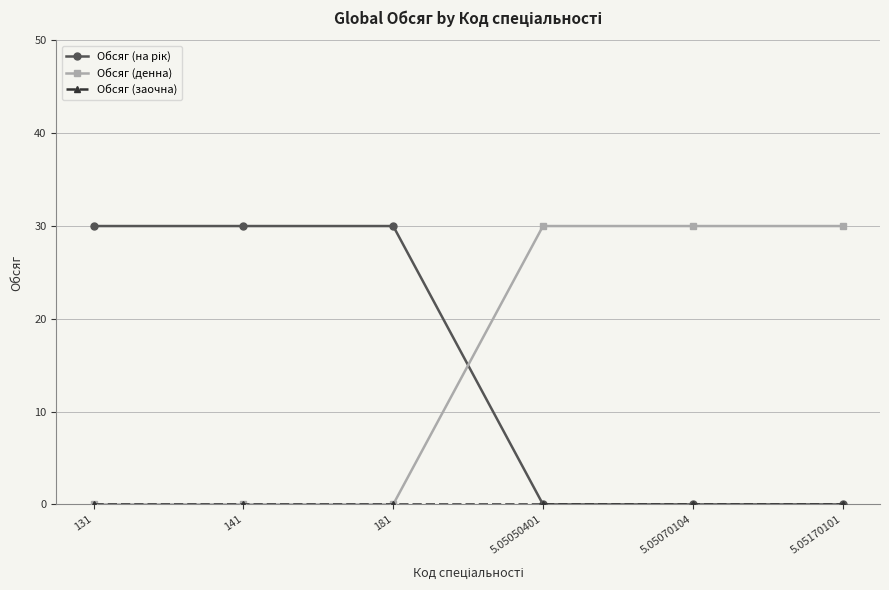

What is the spread (max minus min) of values at 5.05050401?

30